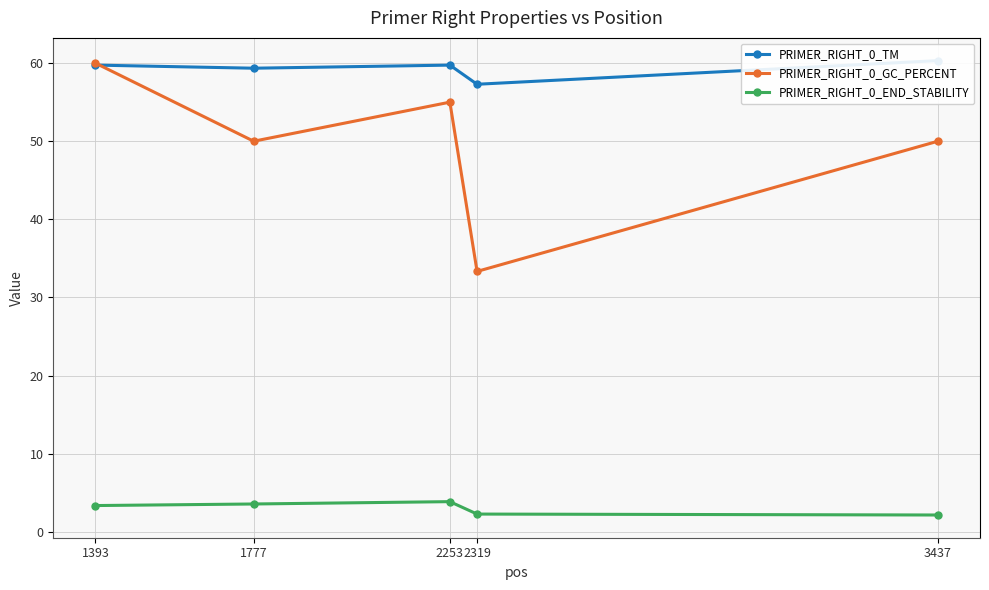

Between 3437 and 2319, which is larger?

3437